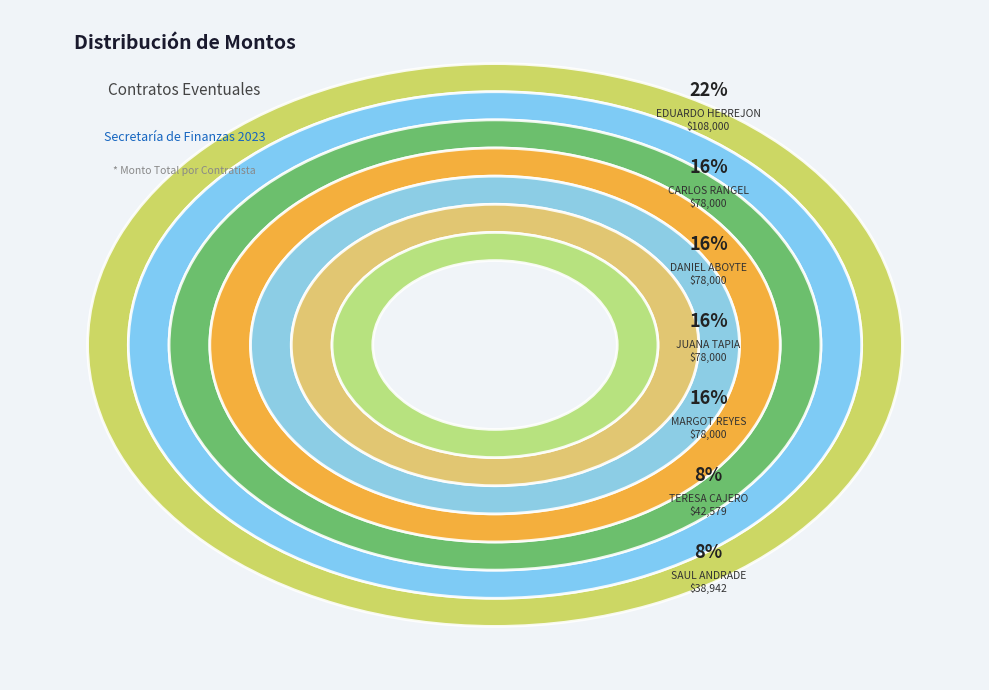

How many segments does this pie chart have?

7